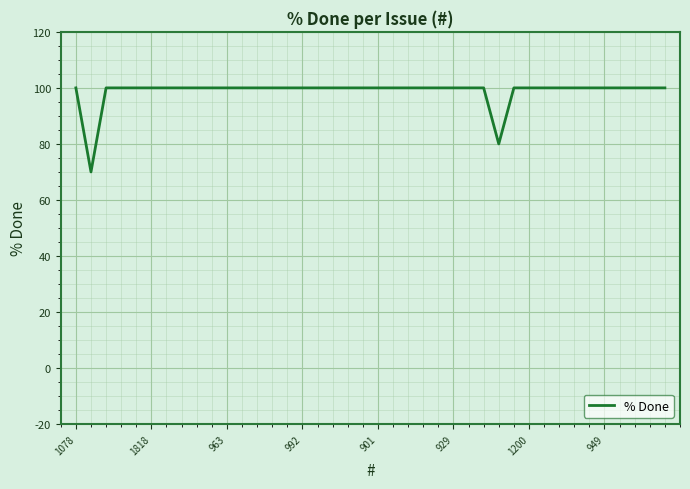

What is the smallest value displayed?

70